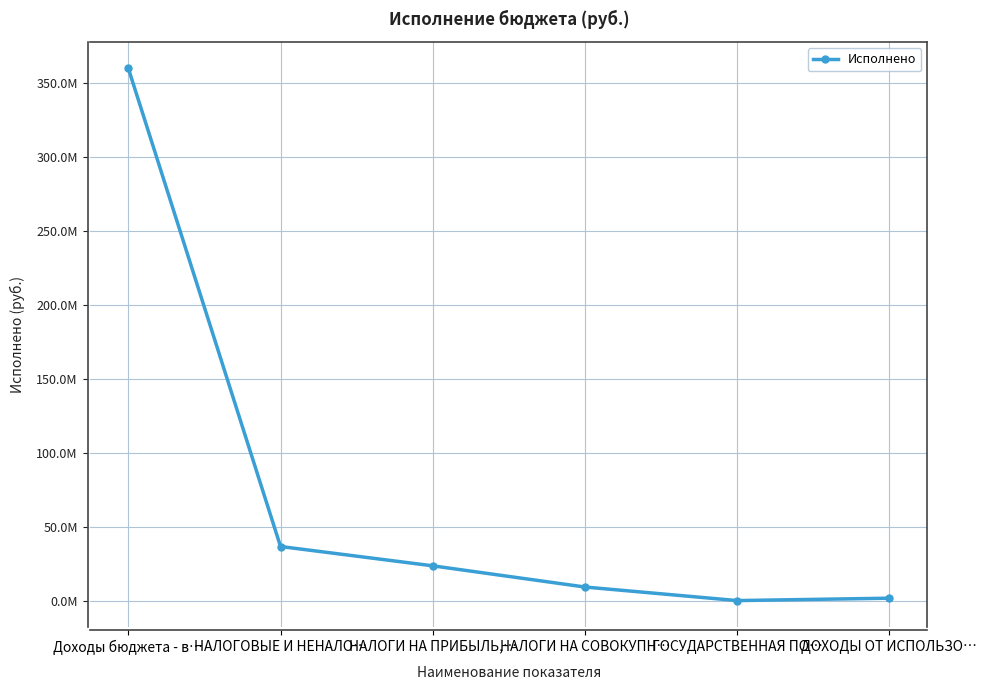

The value at ГОСУДАРСТВЕННАЯ ПО… is 383632.2. True or false?

False